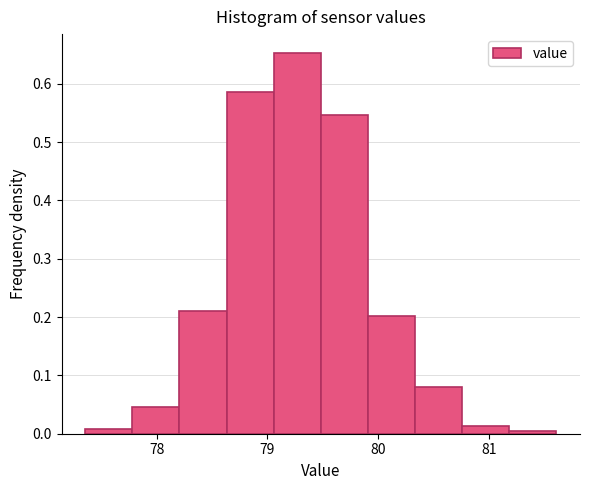

Over which range of the x-axis is the bar tallest?

79.1 to 79.5